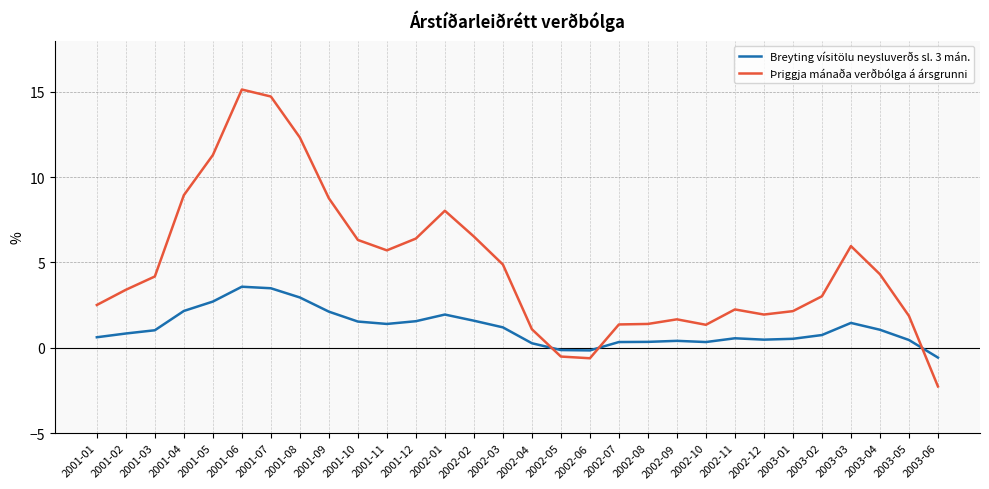

What position from the left is 2002-02?

14